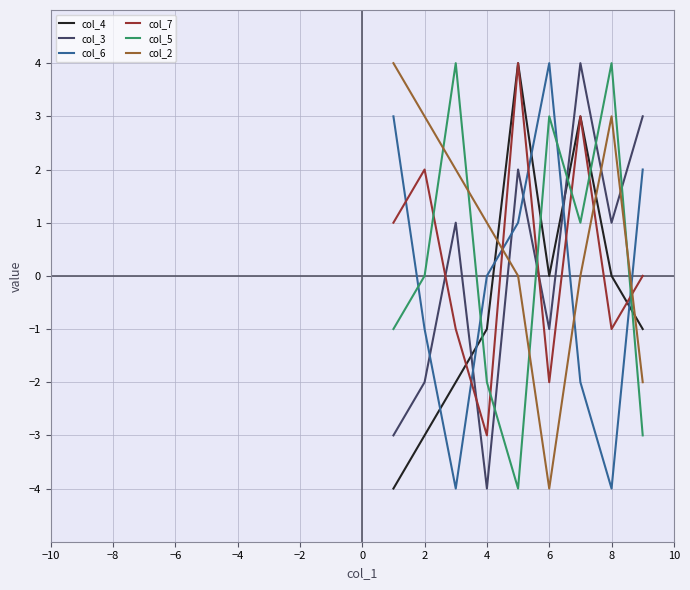

True or false: col_6 and col_7 intersect in this chart.

True